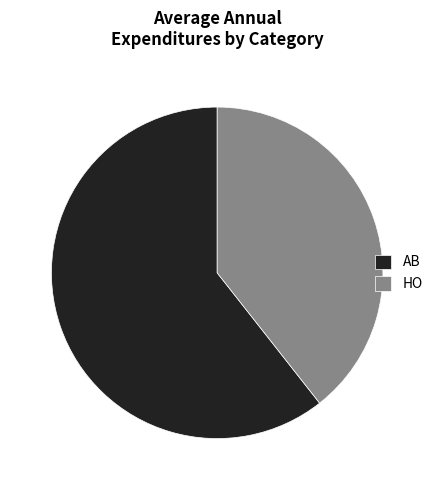

Rank the categories by value from lowest to highest.

HO, AB